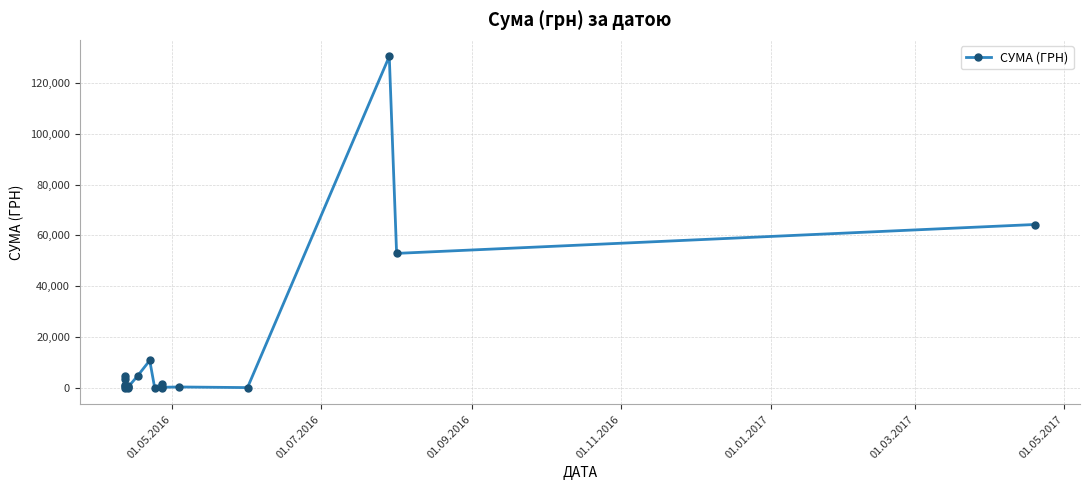

Reading left to right, list all the values displayed in this chart.

1372.5	655.0	3726.6	210.0	4561.9	308.7	792.0	202.4	4730.0	10854.2	179.0	1528.2	113.2	297.0	420.0	176.0	130379.7	52936.8	64293.0